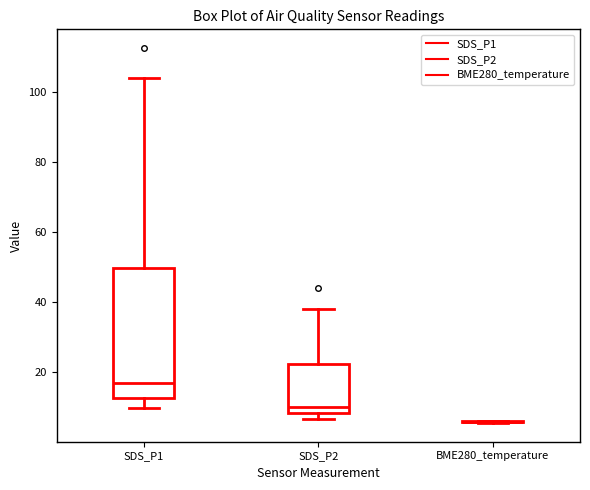

Reading left to right, transcribe this box plot: for each box, give where its median line is, the range the box spans, and where its two whiskers end, as read against the y-axis. The values are not printed on the chart, so give them approximately, as read against the axis.

SDS_P1: median 18, box 12 to 50, whiskers 10 to 104
SDS_P2: median 10, box 8 to 22, whiskers 6 to 38
BME280_temperature: box collapsed to a line at 6, whiskers 6 to 6